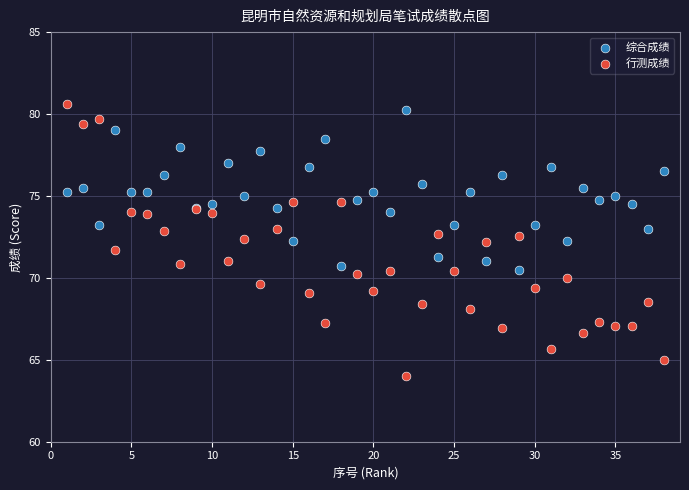

What is the X range (max minus min) for the scatter plot?

37.0